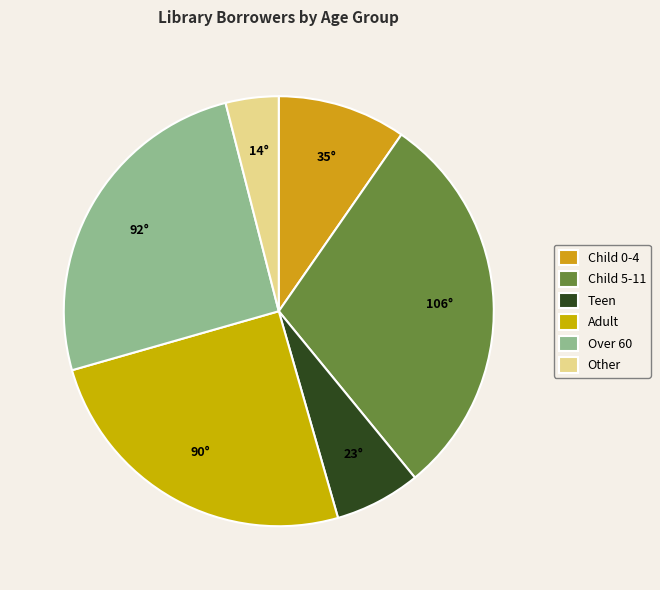

Count the number of slices in the pie.

6